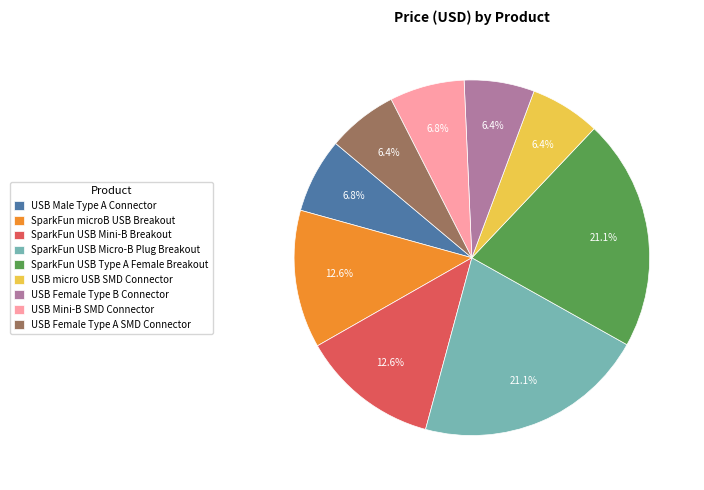

Which has a higher value, USB Mini-B SMD Connector or SparkFun USB Micro-B Plug Breakout?

SparkFun USB Micro-B Plug Breakout